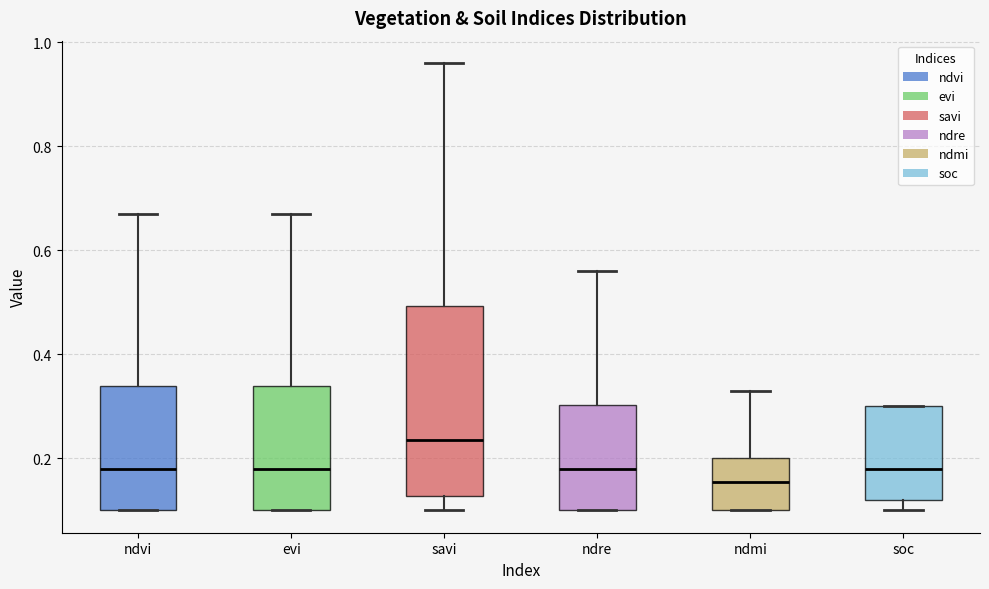

Which box has the lowest median line?

ndmi